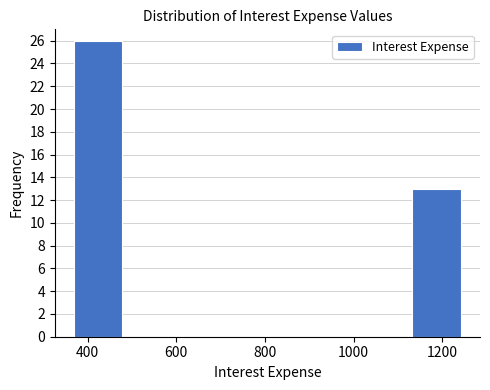

Over which range of the x-axis is the bar tallest?

360 to 480